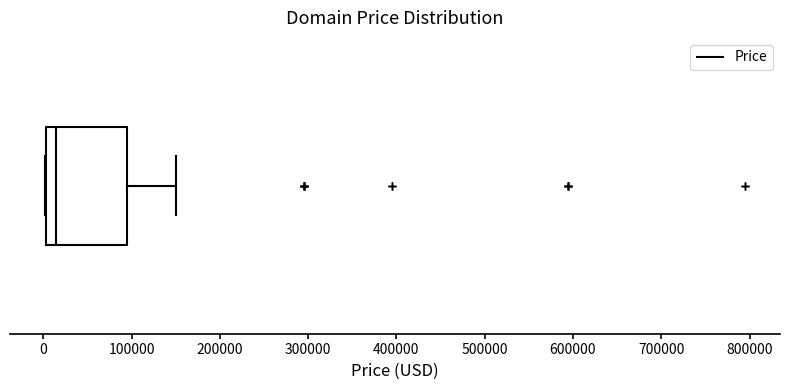

Where is the left edge of the box on the x-axis? The values are not printed on the chart, so give them approximately, as read against the axis.

0